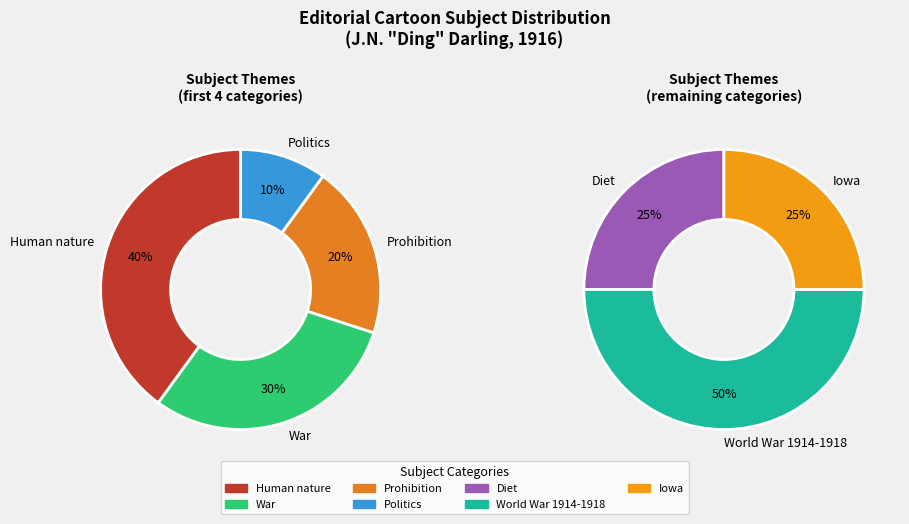

Count the number of slices in the pie.

7